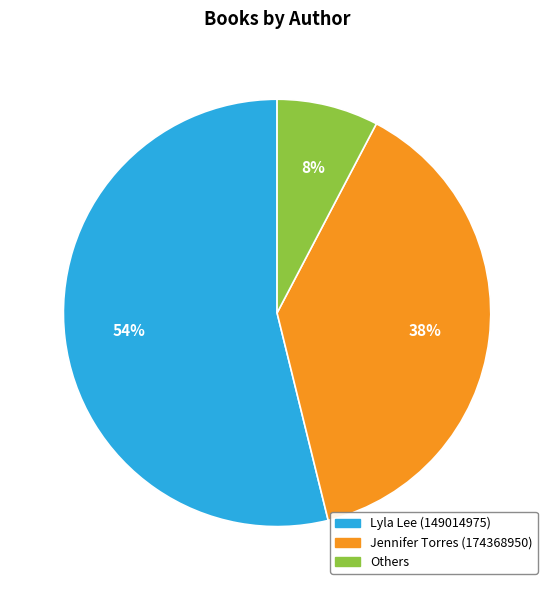

Does any single category account for the majority?

Yes